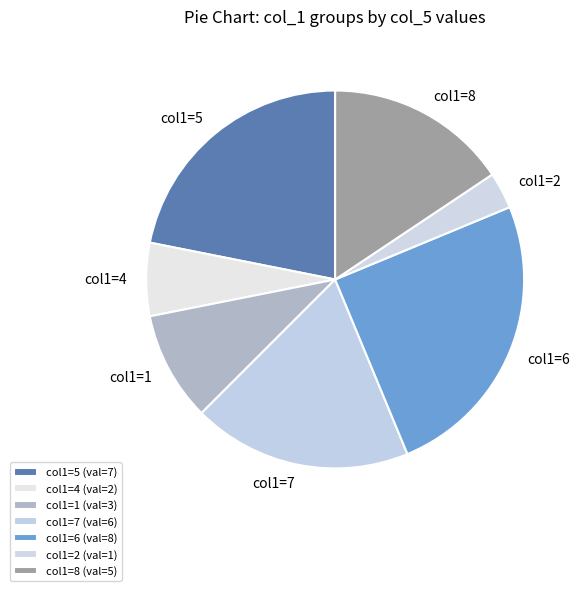

Do col1=7 and col1=1 together represent more than half of the pie?

No